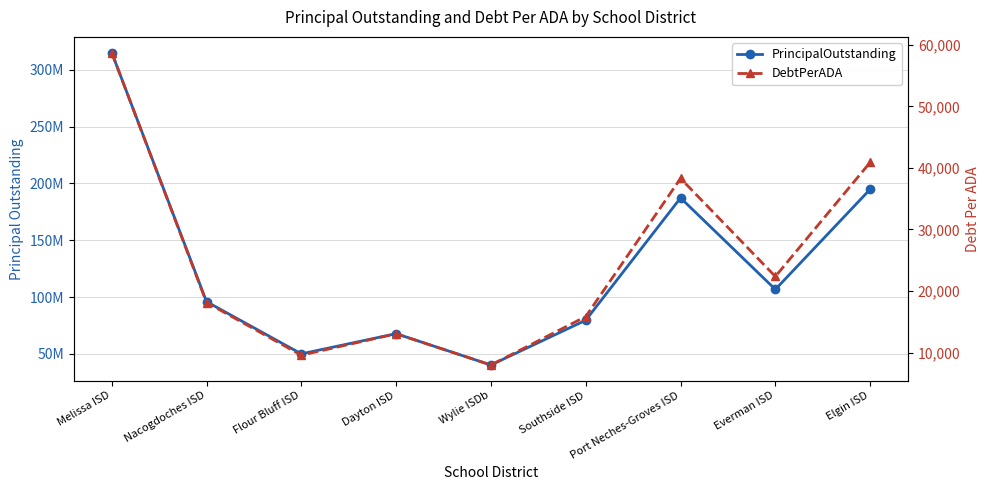

The PrincipalOutstanding series shows 194920000.0 at Elgin ISD. True or false?

True